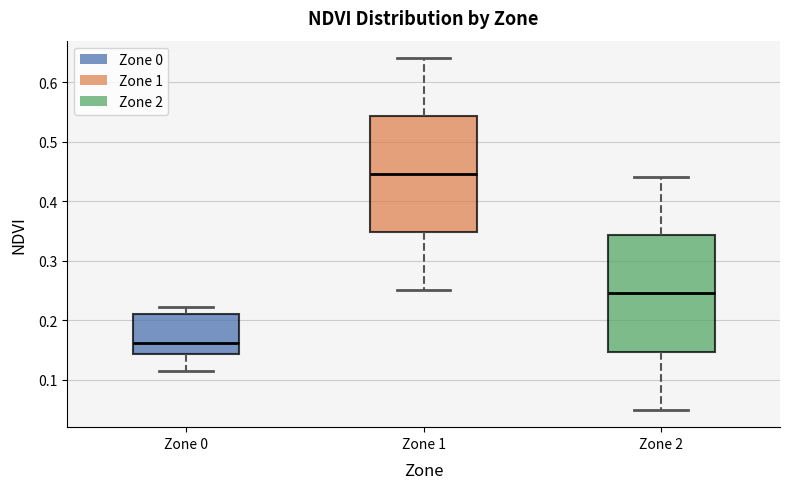

Reading left to right, transcribe this box plot: for each box, give where its median line is, the range the box spans, and where its two whiskers end, as read against the y-axis. The values are not printed on the chart, so give them approximately, as read against the axis.

Zone 0: median 0.16, box 0.14 to 0.21, whiskers 0.12 to 0.22
Zone 1: median 0.45, box 0.35 to 0.54, whiskers 0.25 to 0.64
Zone 2: median 0.25, box 0.15 to 0.34, whiskers 0.05 to 0.44